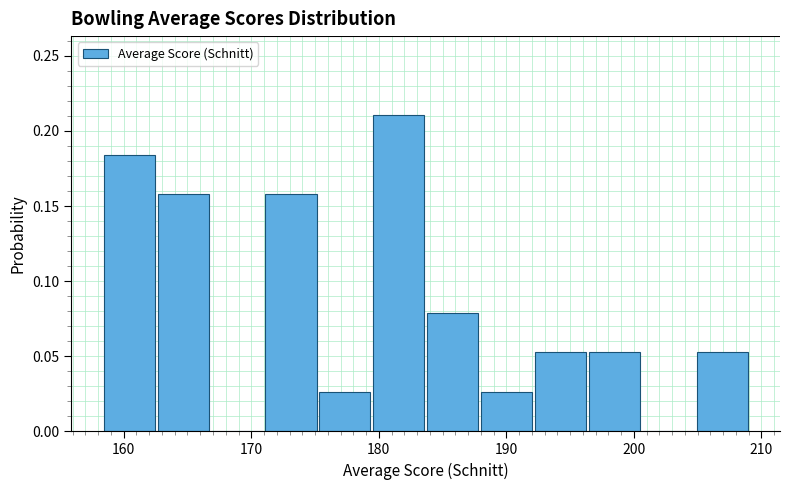

Reading left to right, list every bar in this chart as the range it spans on the x-axis followed by its height. Neither the bar edges nor the heights are printed on the chart, so give them approximately, as read against the axes.

158 to 163: 0.185
163 to 167: 0.160
167 to 171: 0
171 to 175: 0.160
175 to 180: 0.025
180 to 184: 0.210
184 to 188: 0.080
188 to 192: 0.025
192 to 196: 0.055
196 to 201: 0.055
201 to 205: 0
205 to 209: 0.055